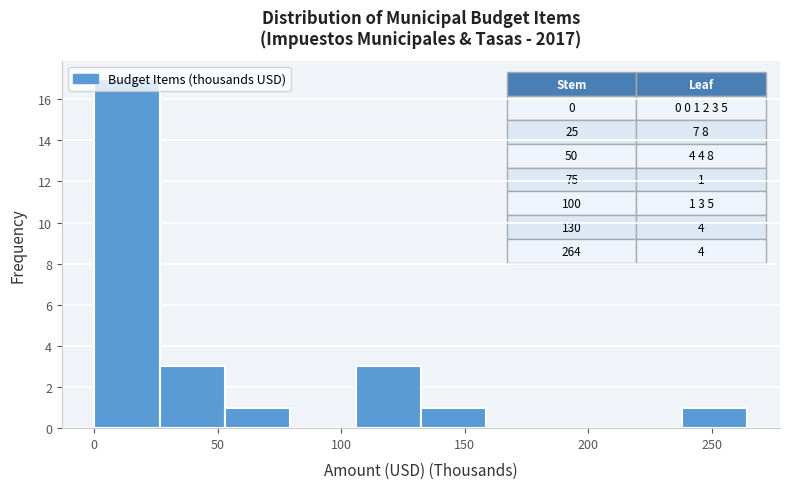

Which range on the x-axis has the tallest bar?

0 to 25